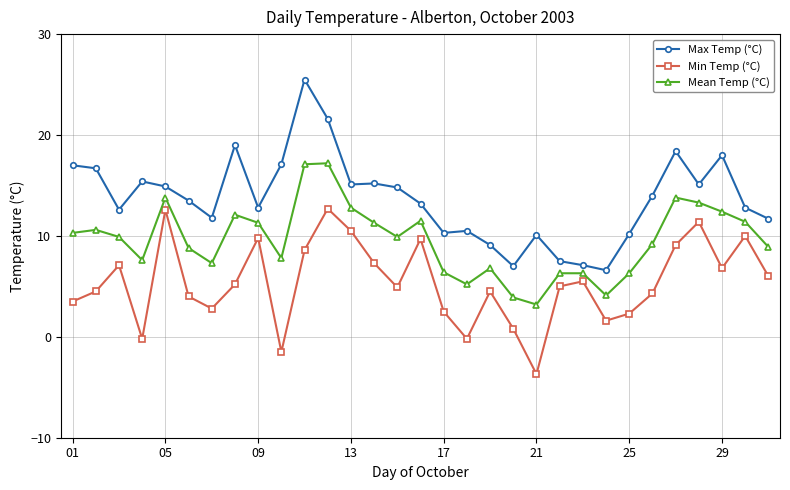

What is the value of the Min Temp (°C) point at the 11th from the left?

8.6